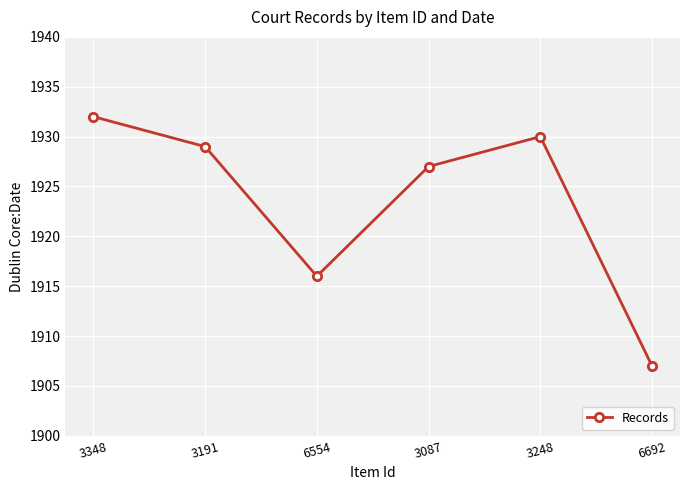

The value at 3348 is 3314. True or false?

False